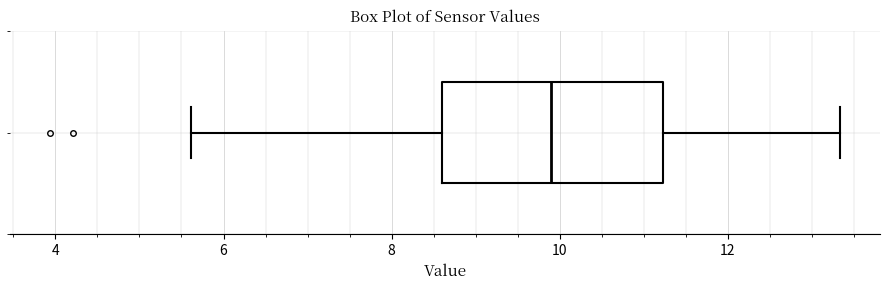

Where does the right whisker of the box end on the x-axis? The values are not printed on the chart, so give them approximately, as read against the axis.

13.4